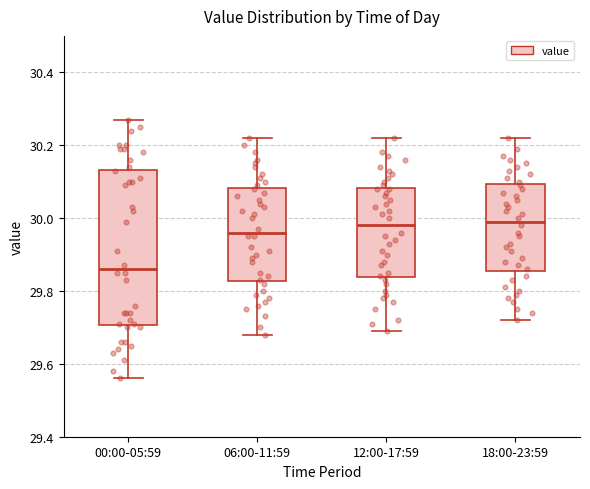

Where is the upper edge of the box for 00:00-05:59 on the y-axis? The values are not printed on the chart, so give them approximately, as read against the axis.

30.14